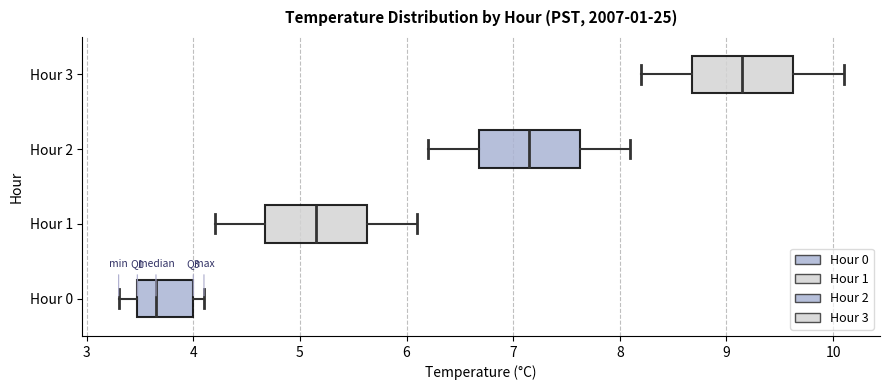

Which box's median line is the furthest to the right?

Hour 3